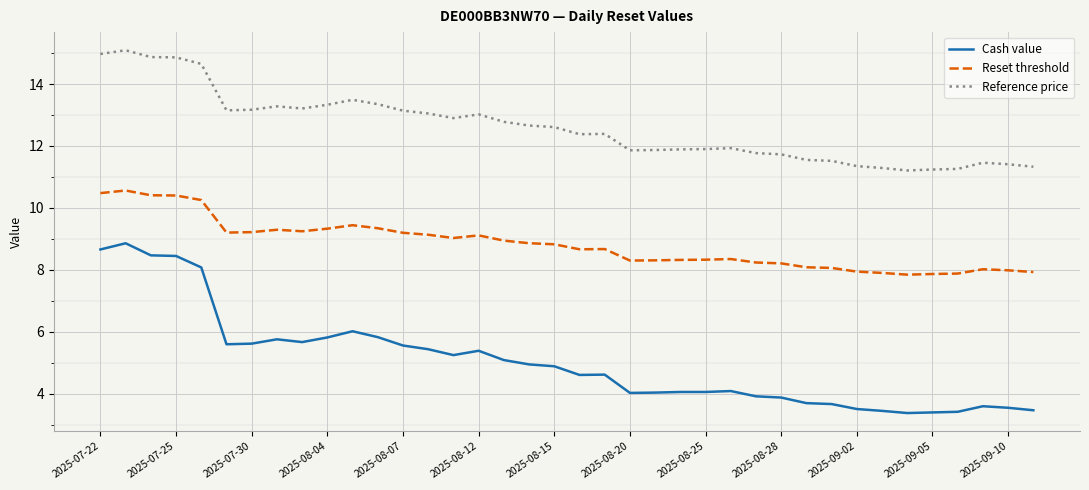

True or false: Reference price and Cash value cross at least once.

False